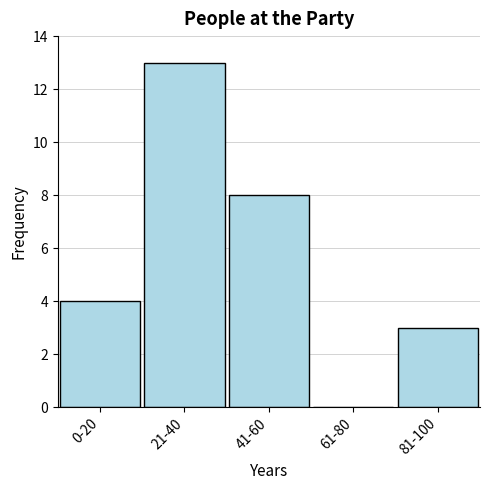

Reading left to right, list all the values displayed in this chart.

0-20=4	21-40=13	41-60=8	61-80=0	81-100=3